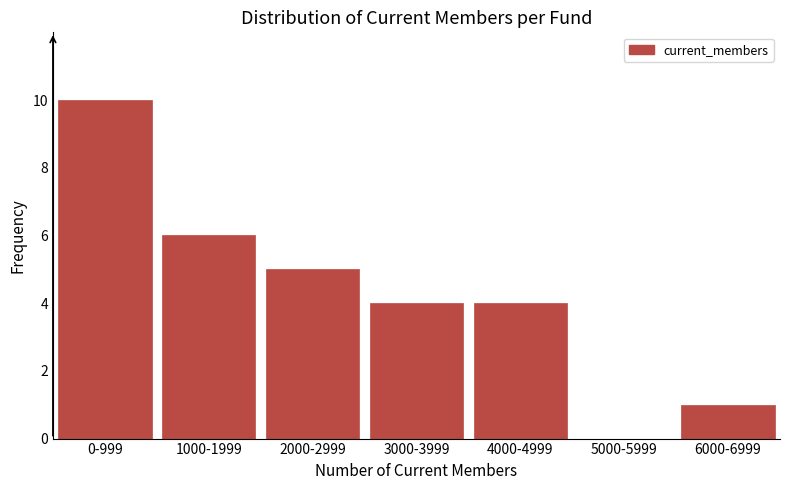

Reading left to right, what are all the values shown in this chart?

0-999=10	1000-1999=6	2000-2999=5	3000-3999=4	4000-4999=4	5000-5999=0	6000-6999=1